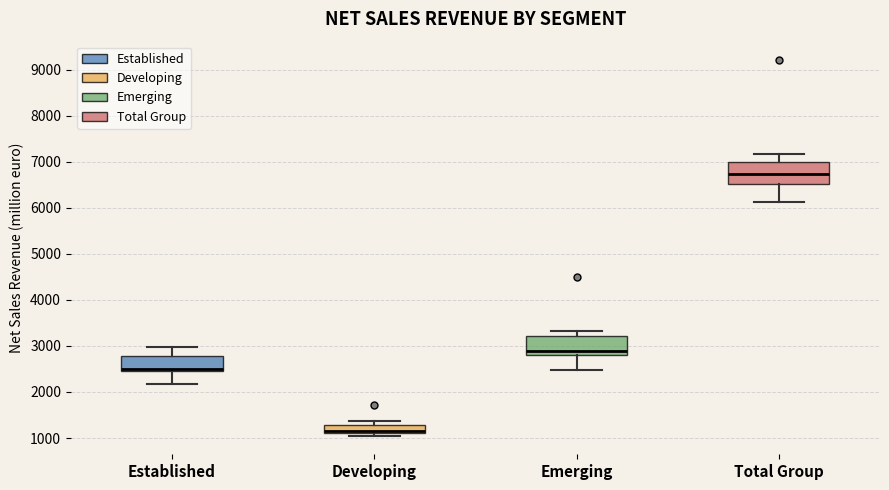

Which box's median line is the highest?

Total Group